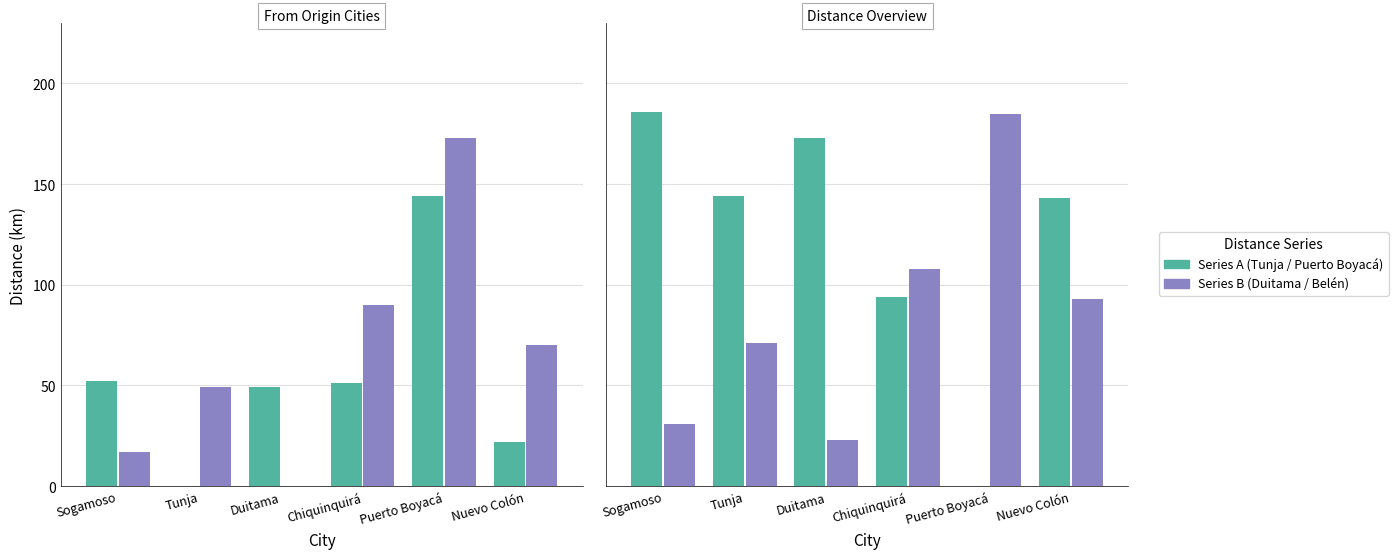

List the series in order of their overall mean, highest first.

Puerto Boyacá, Belén, Duitama, Tunja